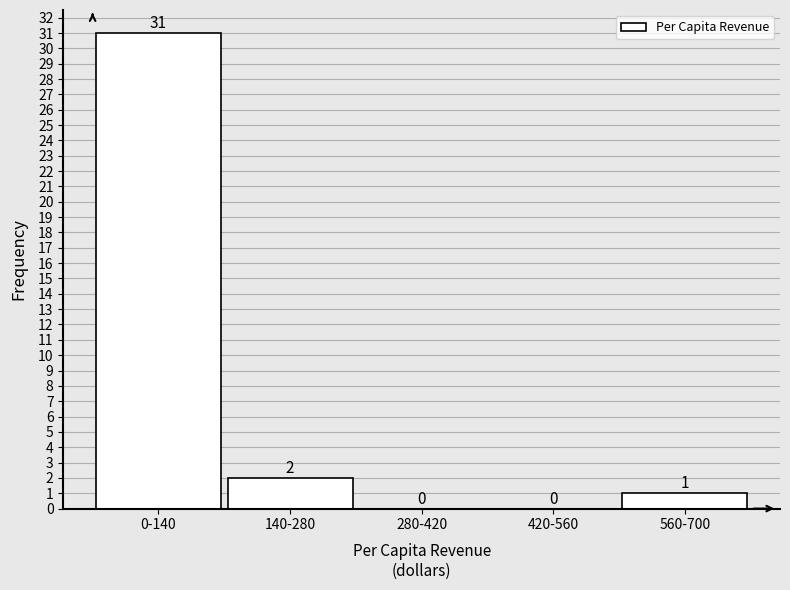

Reading left to right, transcribe all the data shown in this chart.

0-140=31	140-280=2	280-420=0	420-560=0	560-700=1